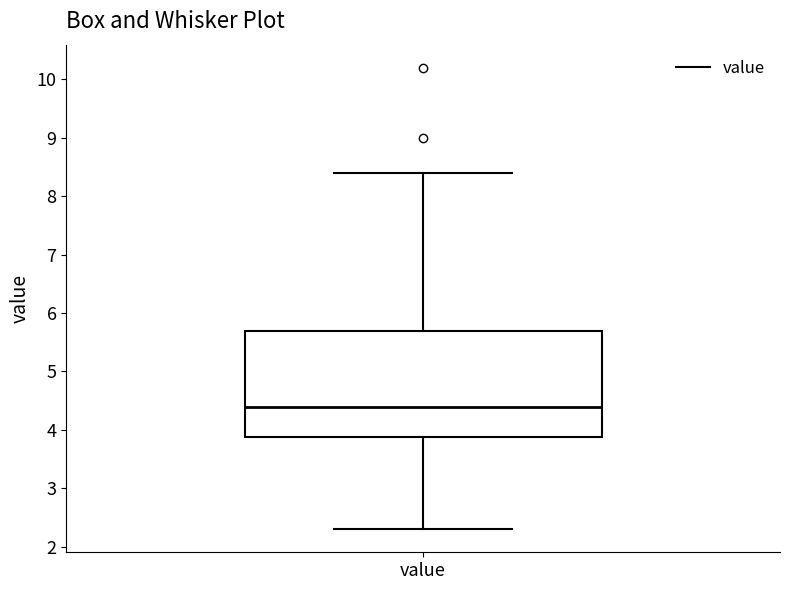

Read this box plot against the y-axis: the position of the median line, the range covered by the box, and the ends of both whiskers. The values are not printed on the chart, so give them approximately, as read against the axis.

median 4.4, box 3.9 to 5.7, whiskers 2.3 to 8.4